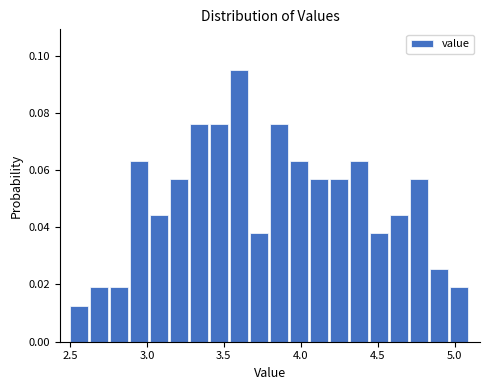

Read against the x-axis, roughly where is the centre of the tallest bar?

3.60